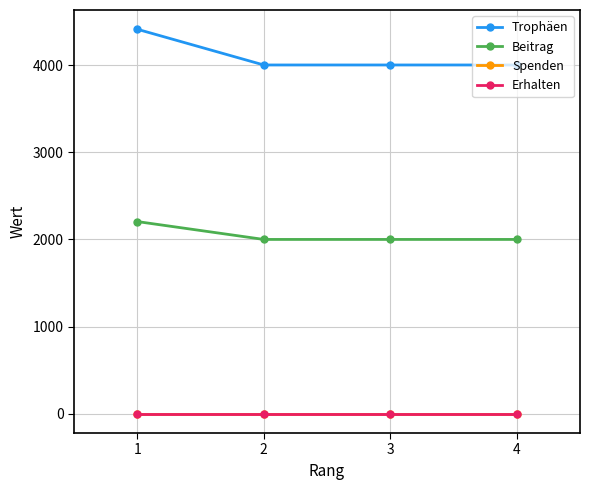

True or false: Spenden and Beitrag intersect in this chart.

False